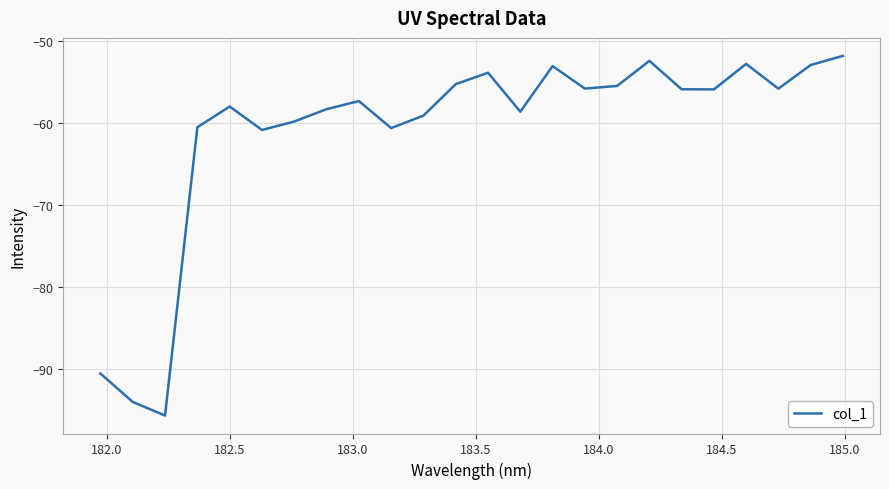

What is the minimum value shown in the chart?

-95.7